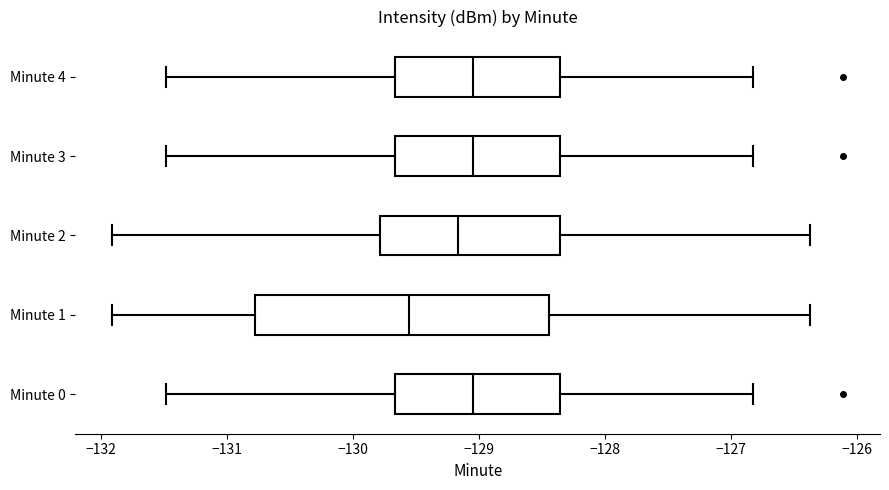

Reading bottom to top, transcribe this box plot: for each box, give where its median line is, the range the box spans, and where its two whiskers end, as read against the x-axis. The values are not printed on the chart, so give them approximately, as read against the axis.

Minute 0: median -129.0, box -129.7 to -128.4, whiskers -131.5 to -126.8
Minute 1: median -129.6, box -130.8 to -128.4, whiskers -131.9 to -126.4
Minute 2: median -129.2, box -129.8 to -128.4, whiskers -131.9 to -126.4
Minute 3: median -129.0, box -129.7 to -128.4, whiskers -131.5 to -126.8
Minute 4: median -129.0, box -129.7 to -128.4, whiskers -131.5 to -126.8